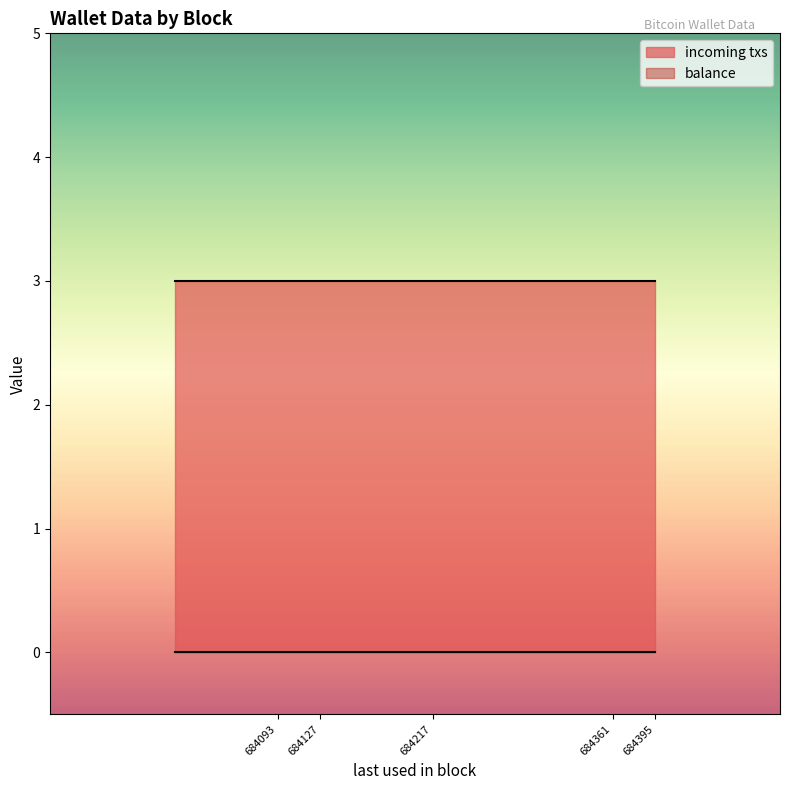

What is the total value across all series at 684093?

3